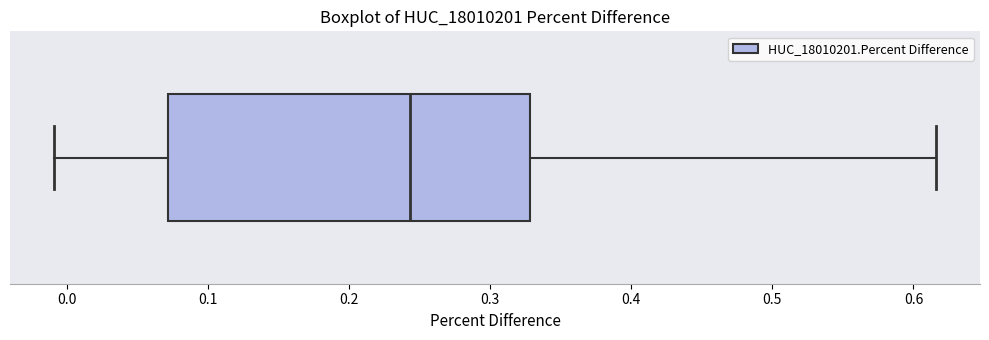

Where does the left whisker of the box end on the x-axis? The values are not printed on the chart, so give them approximately, as read against the axis.

-0.01